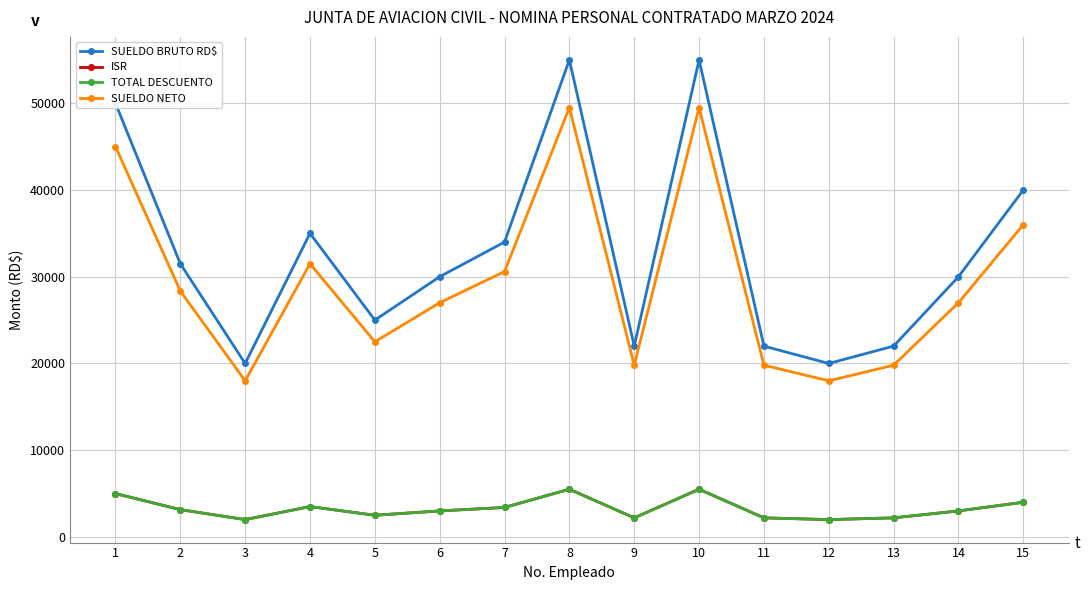

Where is SUELDO NETO nearest to the value 33750?

4